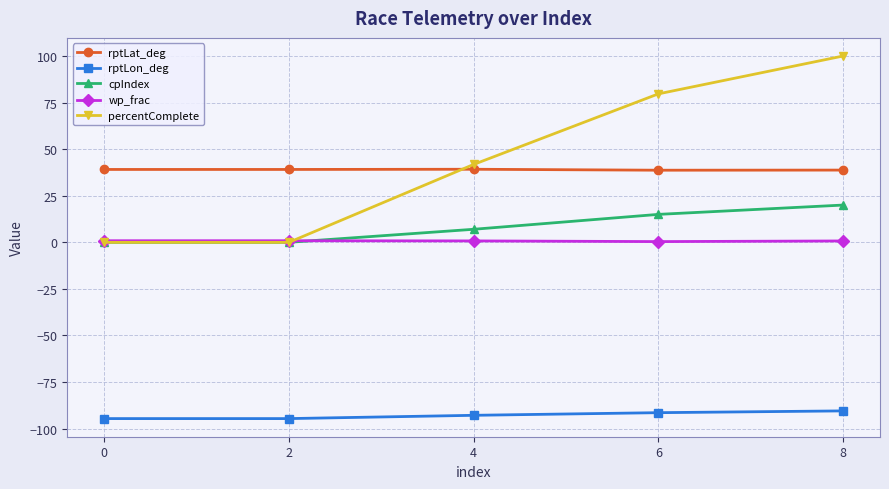

Which series changed the most between 0 and 8?

percentComplete